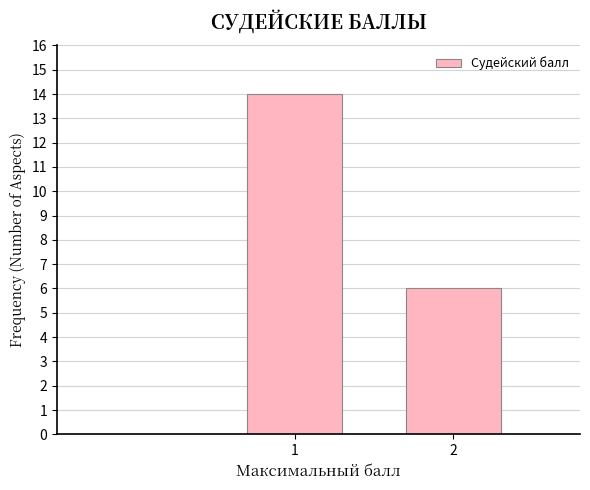

Reading left to right, what are all the values shown in this chart?

1=14	2=6